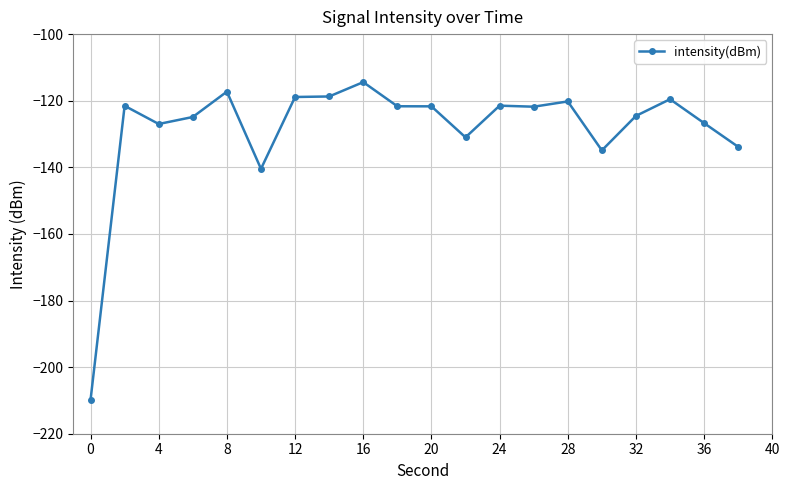

What is the difference between the maximum and minimum values?

95.4